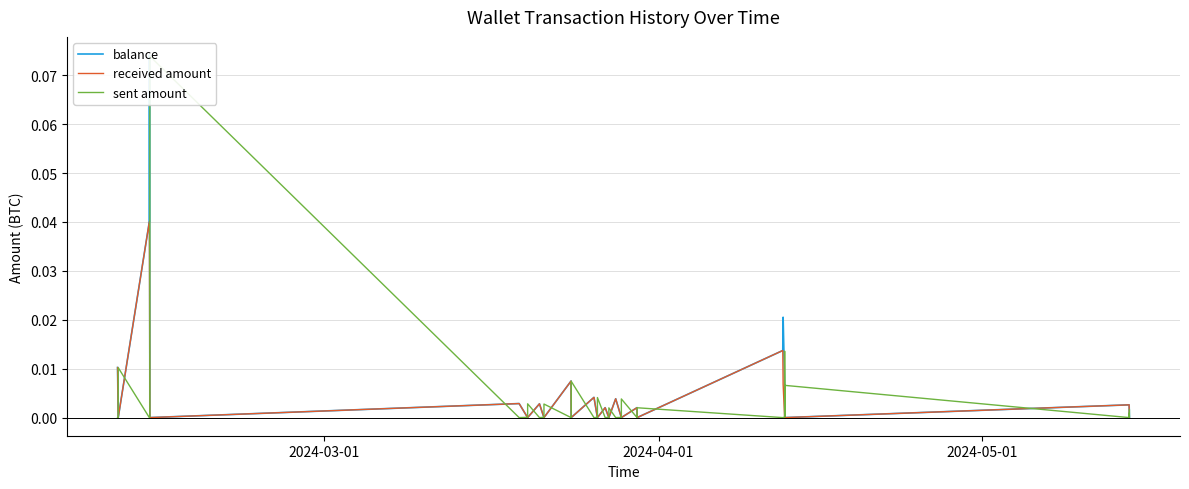

How many interior local peaks does the received amount series have?

10